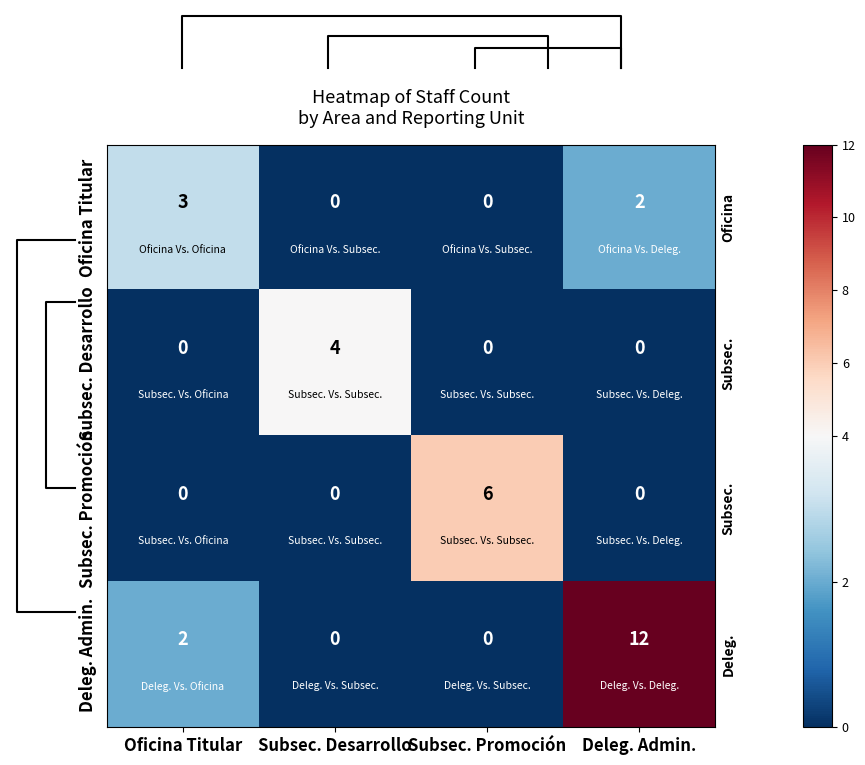

Reading left to right, transcribe all the data shown in this chart.

Oficina Titular: Oficina Titular=3	Subsec. Desarrollo=0	Subsec. Promoción=0	Deleg. Admin.=2
Subsec. Desarrollo: Oficina Titular=0	Subsec. Desarrollo=4	Subsec. Promoción=0	Deleg. Admin.=0
Subsec. Promoción: Oficina Titular=0	Subsec. Desarrollo=0	Subsec. Promoción=6	Deleg. Admin.=0
Deleg. Admin.: Oficina Titular=2	Subsec. Desarrollo=0	Subsec. Promoción=0	Deleg. Admin.=12